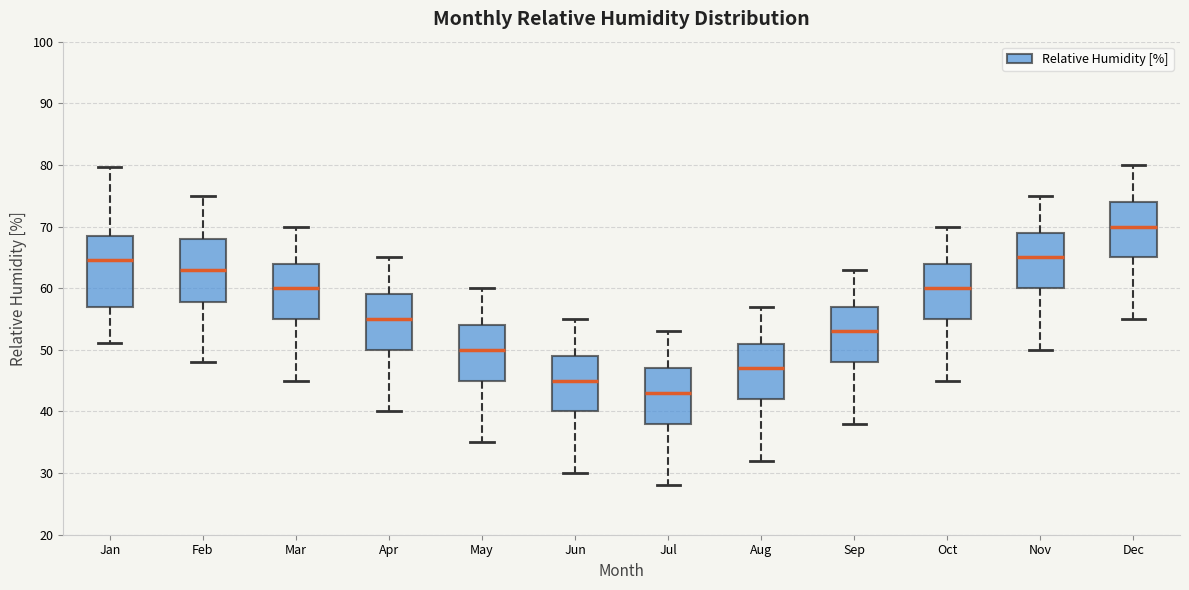

Reading left to right, transcribe this box plot: for each box, give where its median line is, the range the box spans, and where its two whiskers end, as read against the y-axis. The values are not printed on the chart, so give them approximately, as read against the axis.

Jan: median 65, box 57 to 68, whiskers 51 to 80
Feb: median 63, box 58 to 68, whiskers 48 to 75
Mar: median 60, box 55 to 64, whiskers 45 to 70
Apr: median 55, box 50 to 59, whiskers 40 to 65
May: median 50, box 45 to 54, whiskers 35 to 60
Jun: median 45, box 40 to 49, whiskers 30 to 55
Jul: median 43, box 38 to 47, whiskers 28 to 53
Aug: median 47, box 42 to 51, whiskers 32 to 57
Sep: median 53, box 48 to 57, whiskers 38 to 63
Oct: median 60, box 55 to 64, whiskers 45 to 70
Nov: median 65, box 60 to 69, whiskers 50 to 75
Dec: median 70, box 65 to 74, whiskers 55 to 80